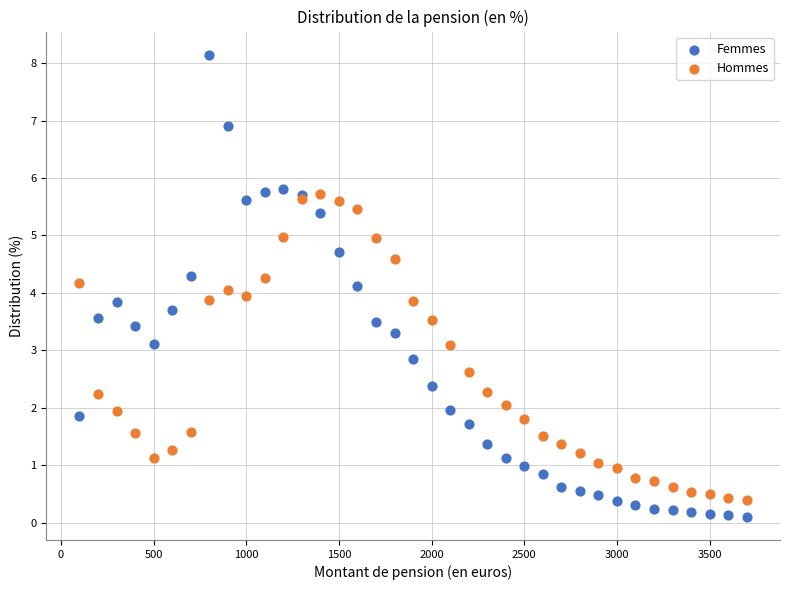

Which series has the widest spread of Y values?

Femmes